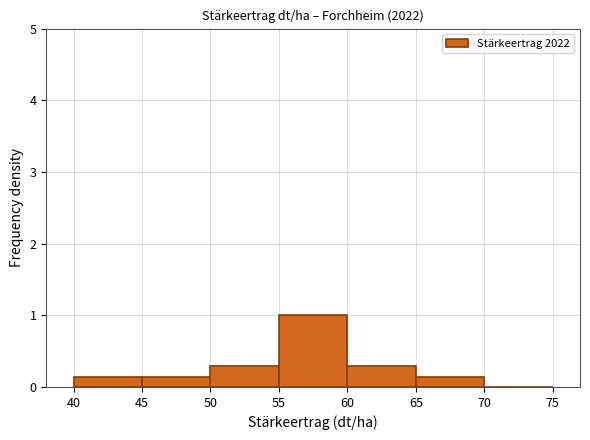

Over which range of the x-axis is the bar tallest?

55 to 60